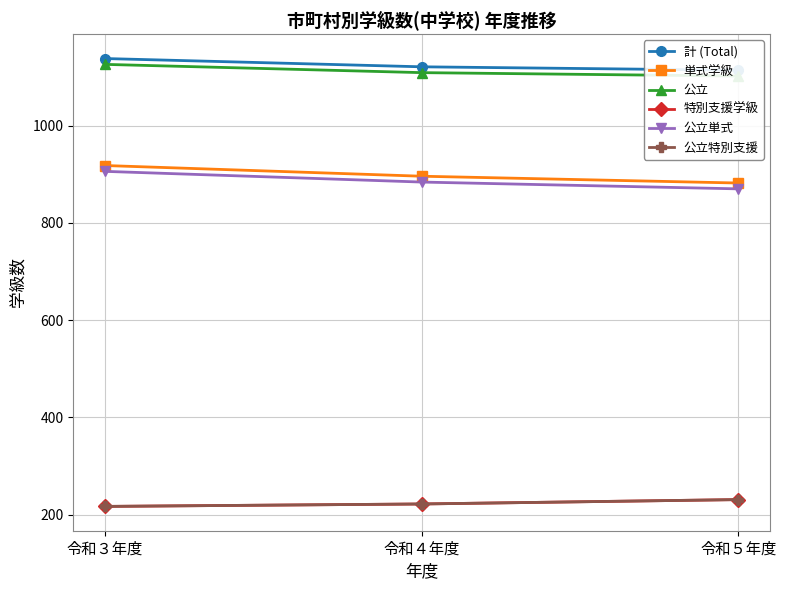

Which series has the largest range (max minus min)?

単式学級